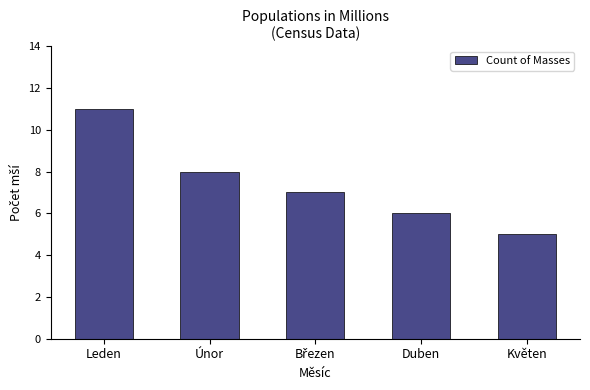

The value at Únor is 8. True or false?

True